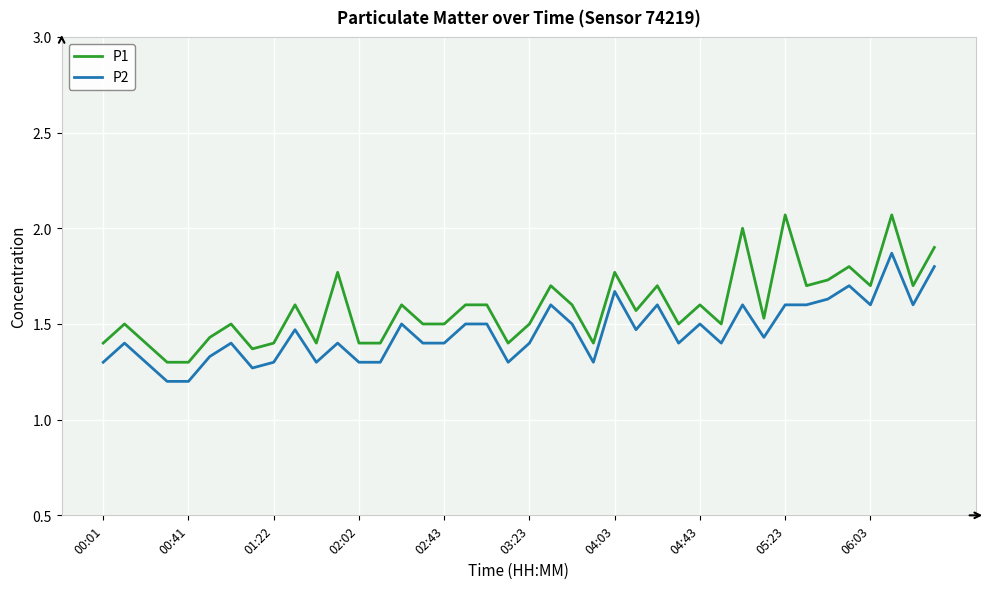

What is the difference between the maximum and minimum values in the P2 series?

0.7